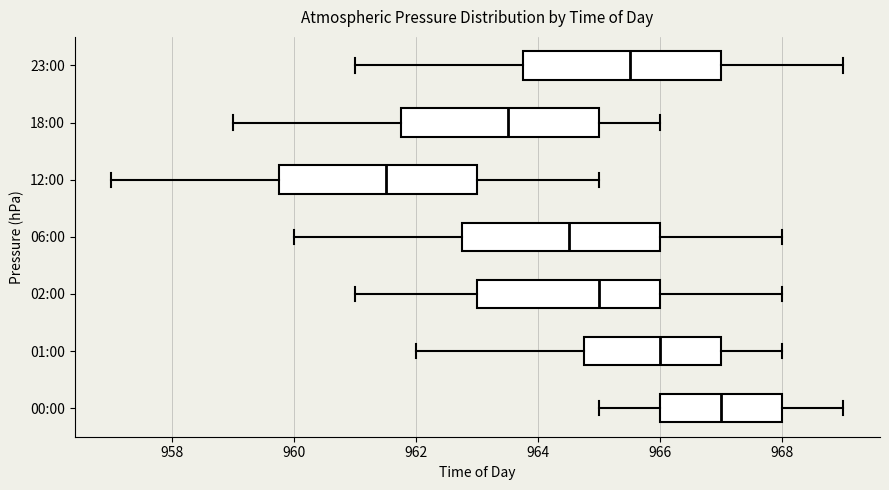

Which box's median line is the furthest to the right?

00:00